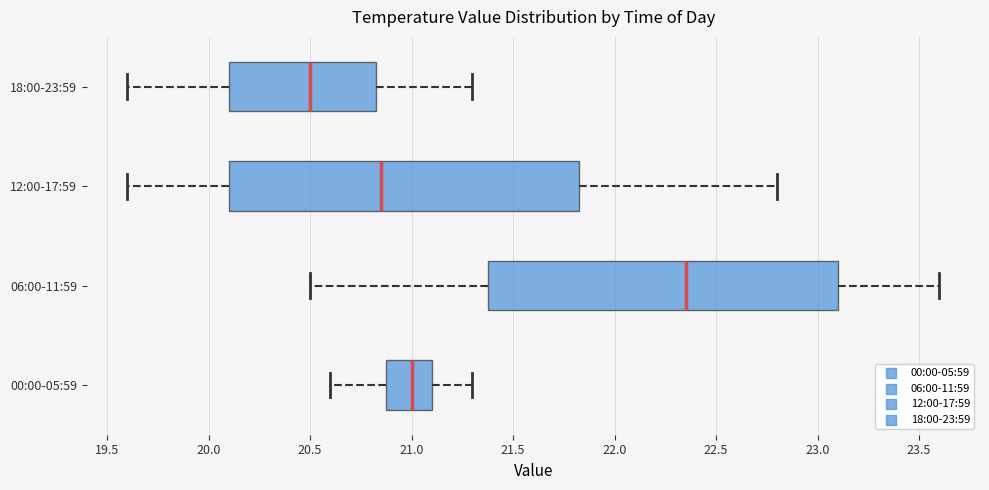

Reading bottom to top, transcribe this box plot: for each box, give where its median line is, the range the box spans, and where its two whiskers end, as read against the x-axis. The values are not printed on the chart, so give them approximately, as read against the axis.

00:00-05:59: median 21.00, box 20.90 to 21.10, whiskers 20.60 to 21.30
06:00-11:59: median 22.35, box 21.40 to 23.10, whiskers 20.50 to 23.60
12:00-17:59: median 20.85, box 20.10 to 21.85, whiskers 19.60 to 22.80
18:00-23:59: median 20.50, box 20.10 to 20.85, whiskers 19.60 to 21.30